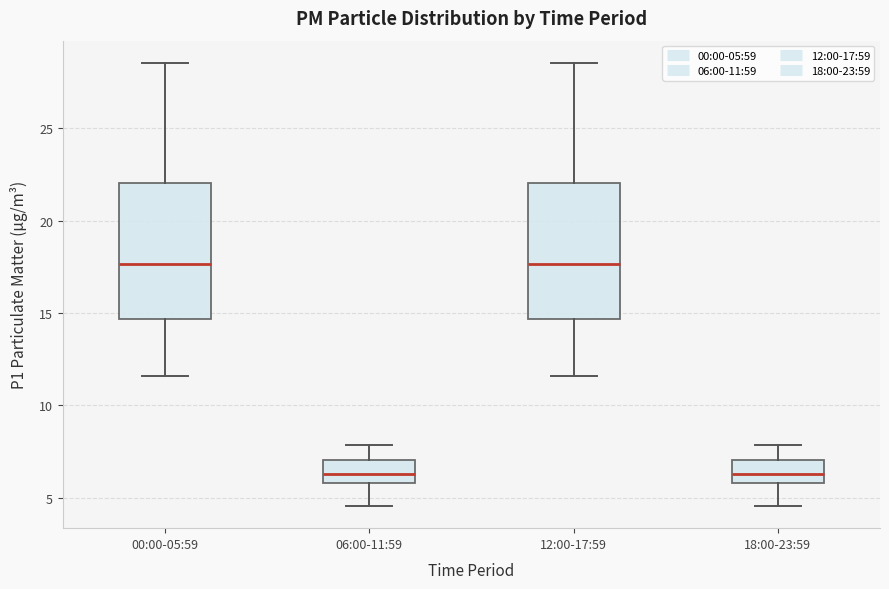

Reading left to right, read every box against the y-axis: the position of its median line, the range the box covers, and the ends of its whiskers. The values are not printed on the chart, so give them approximately, as read against the axis.

00:00-05:59: median 17.5, box 14.5 to 22.0, whiskers 11.5 to 28.5
06:00-11:59: median 6.5, box 6.0 to 7.0, whiskers 4.5 to 8.0
12:00-17:59: median 17.5, box 14.5 to 22.0, whiskers 11.5 to 28.5
18:00-23:59: median 6.5, box 6.0 to 7.0, whiskers 4.5 to 8.0